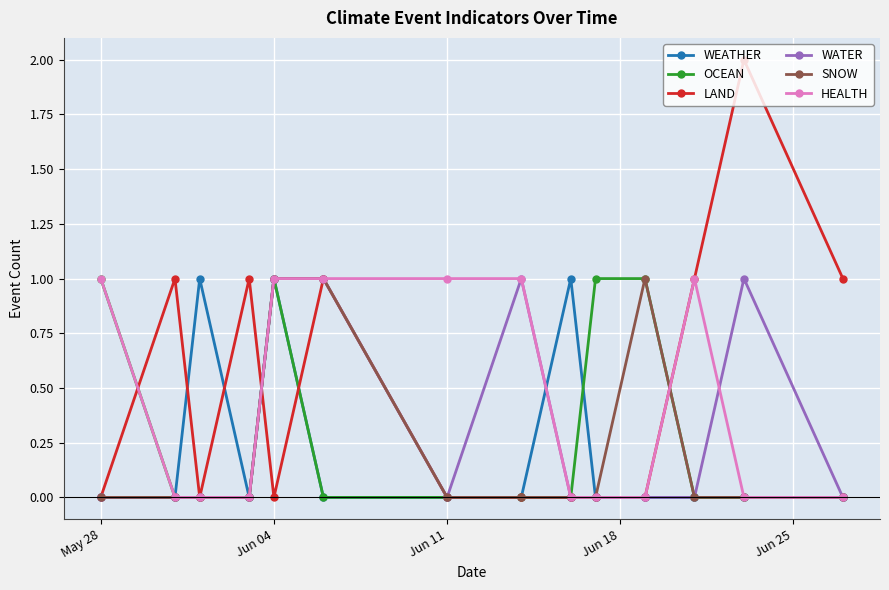

Which series has the widest spread of values?

LAND